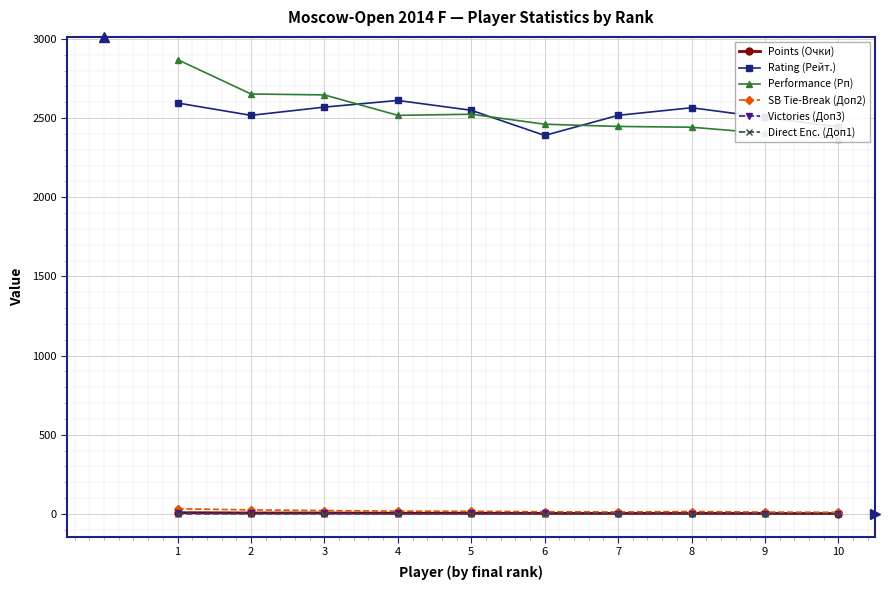

The value of Performance (Рп) at 7 is 2447.0. True or false?

True